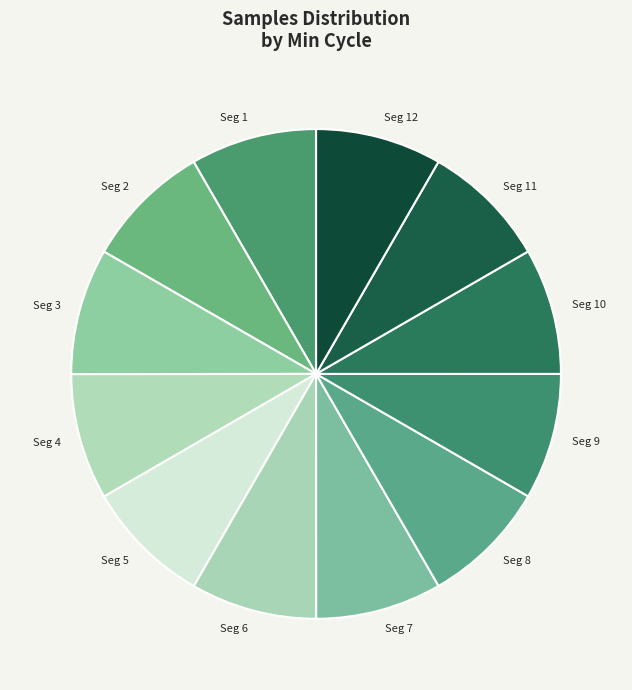

Count the number of slices in the pie.

12